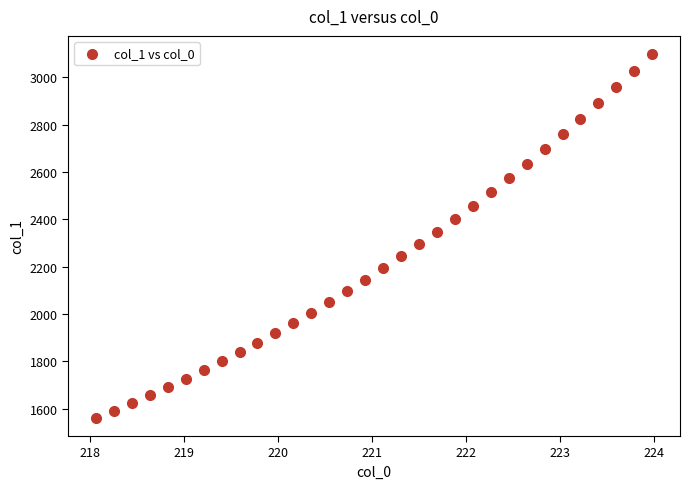

What is the range of X values (max minus min)?

5.9